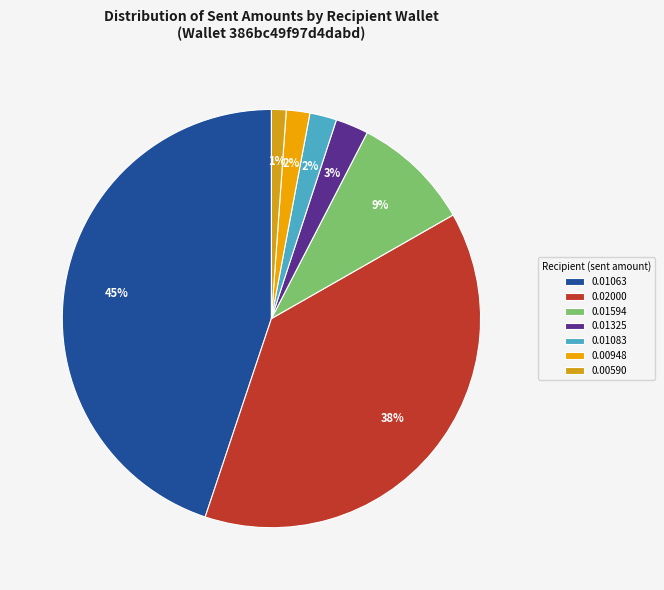

Does any single category account for the majority?

No